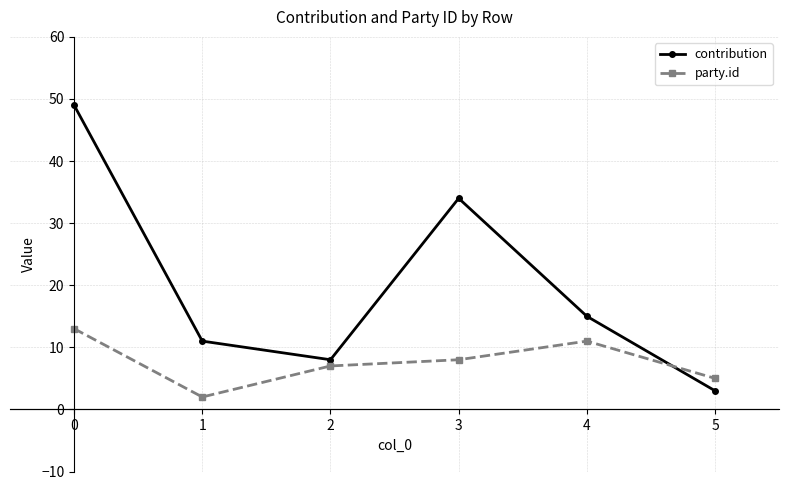

What is the approximate value of contribution at 1, to the nearest 10?

10